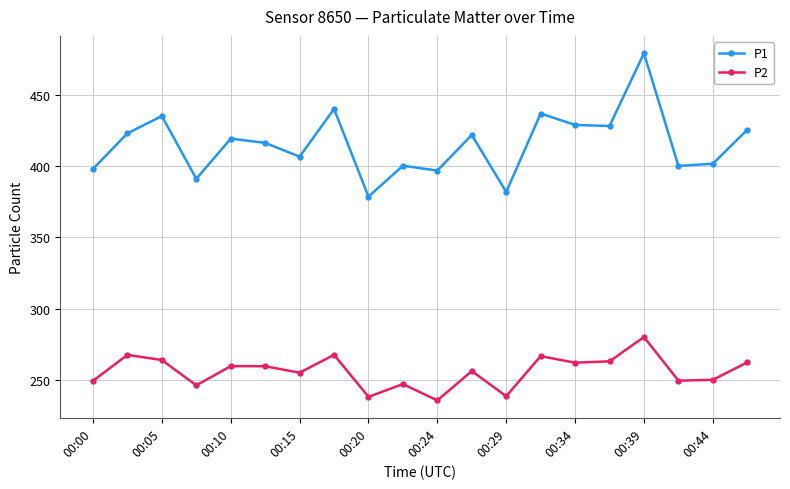

What is the greatest value displayed?

479.2